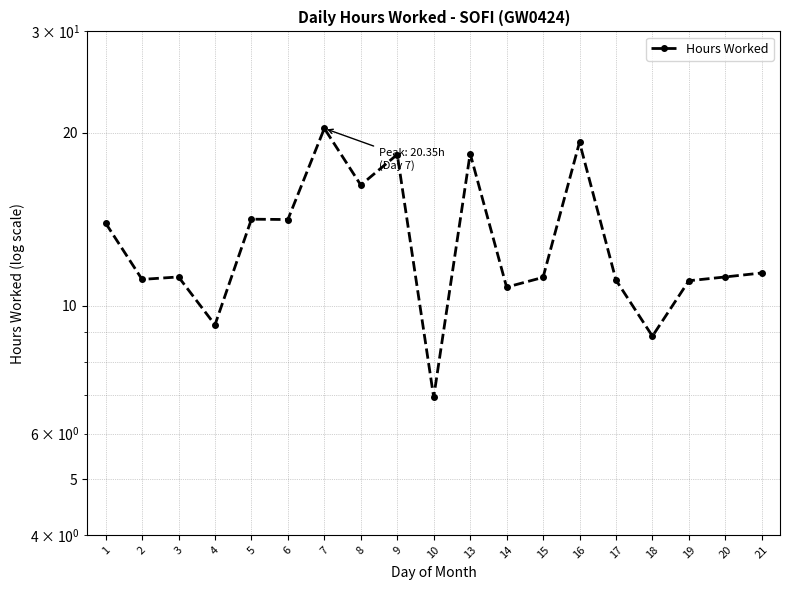

What is the difference between the values at 6 and 7?

6.2